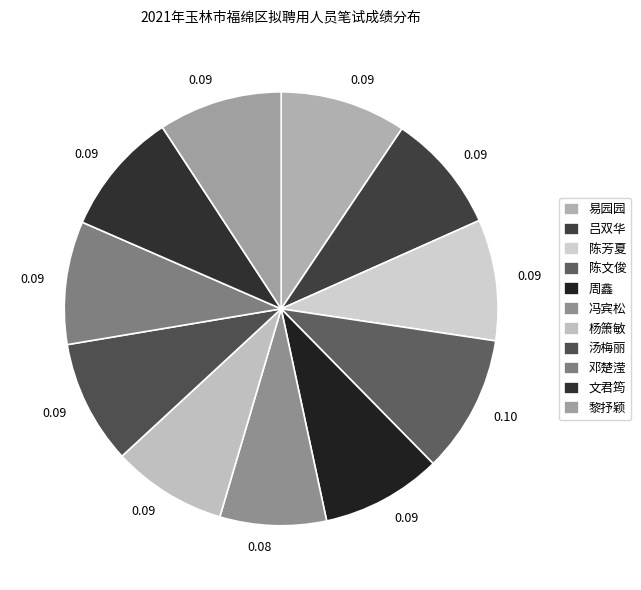

Does any single category account for the majority?

No